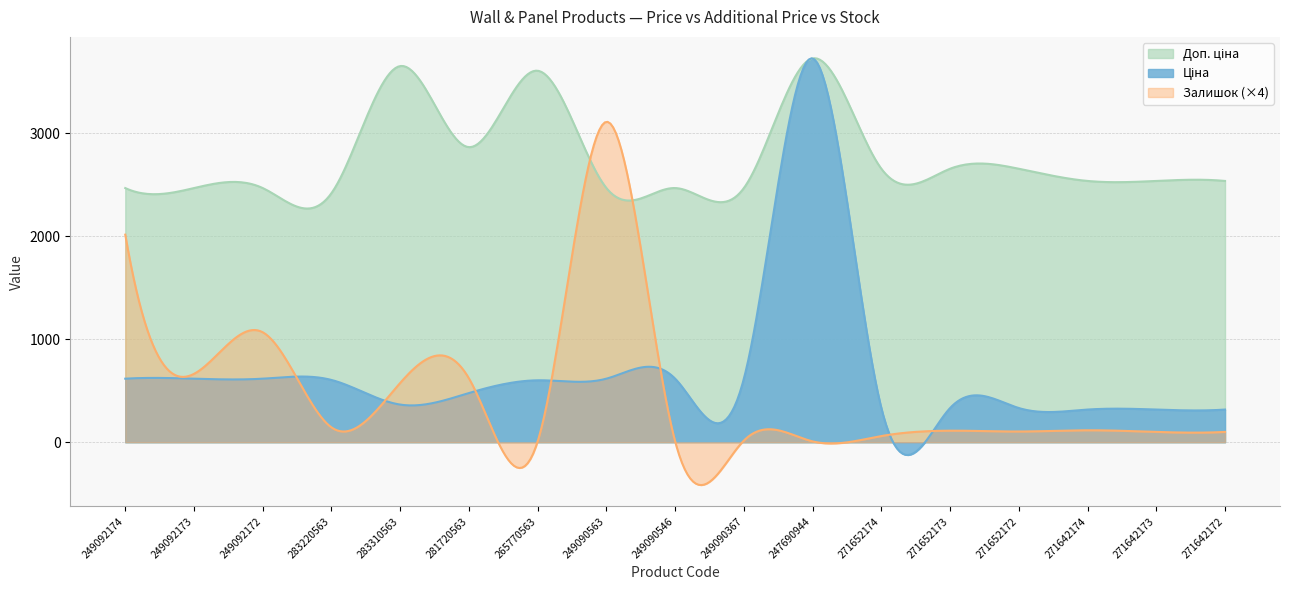

What position from the left is 271642174?

15